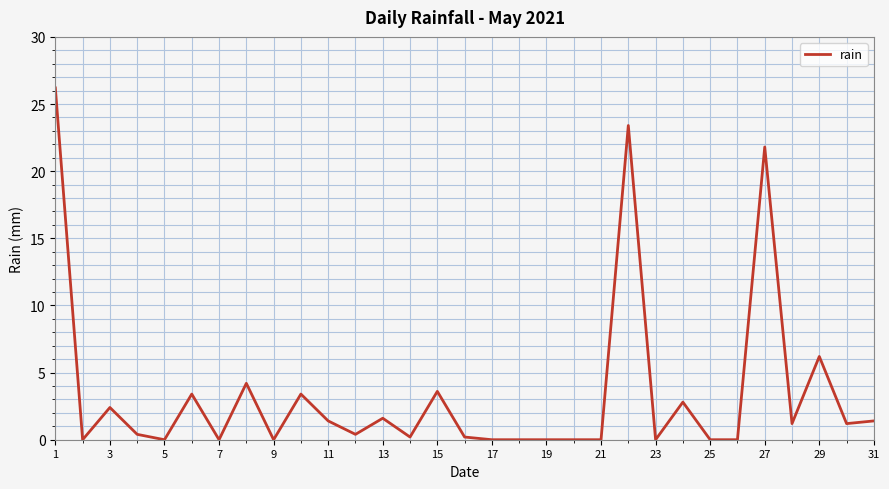

What is the maximum value shown in the chart?

26.2